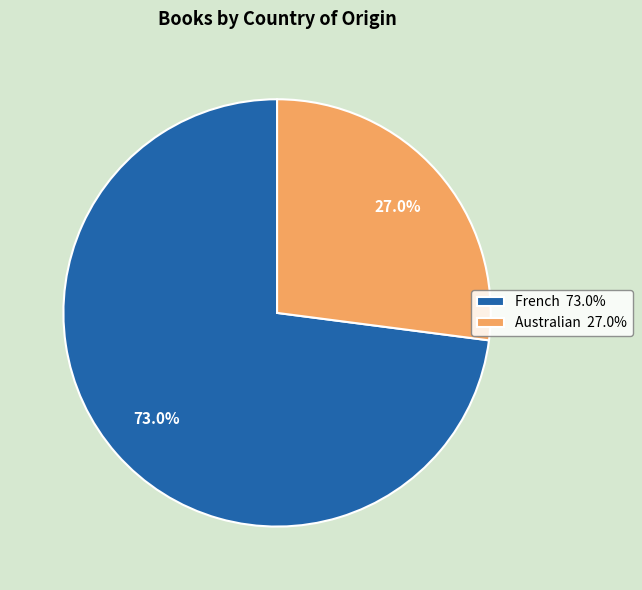

What is the majority slice?

French